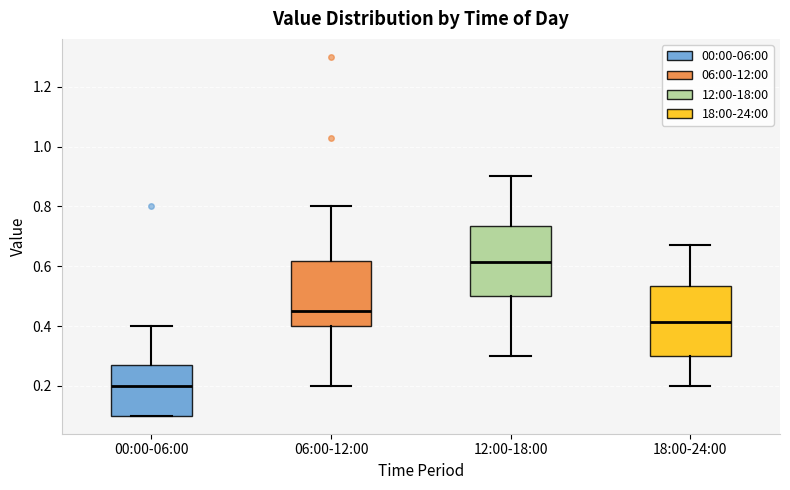

Which box has the lowest median line?

00:00-06:00